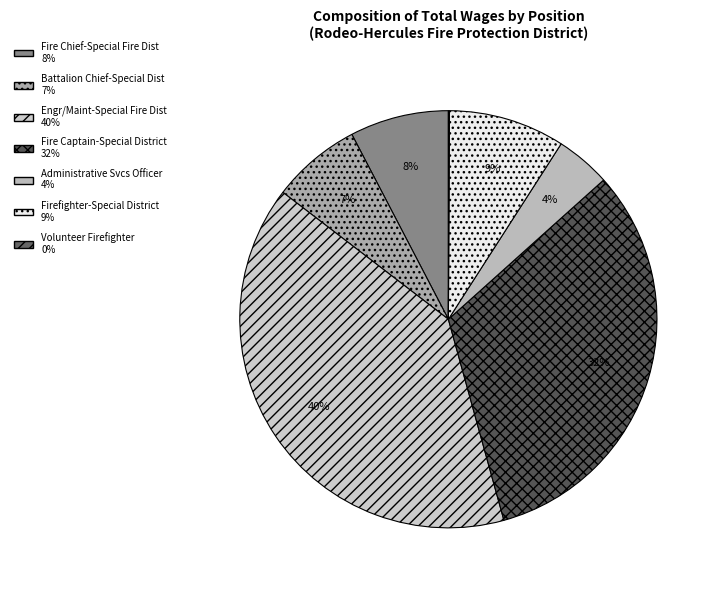

Do Engr/Maint-Special Fire Dist and Administrative Svcs Officer together represent more than half of the pie?

No